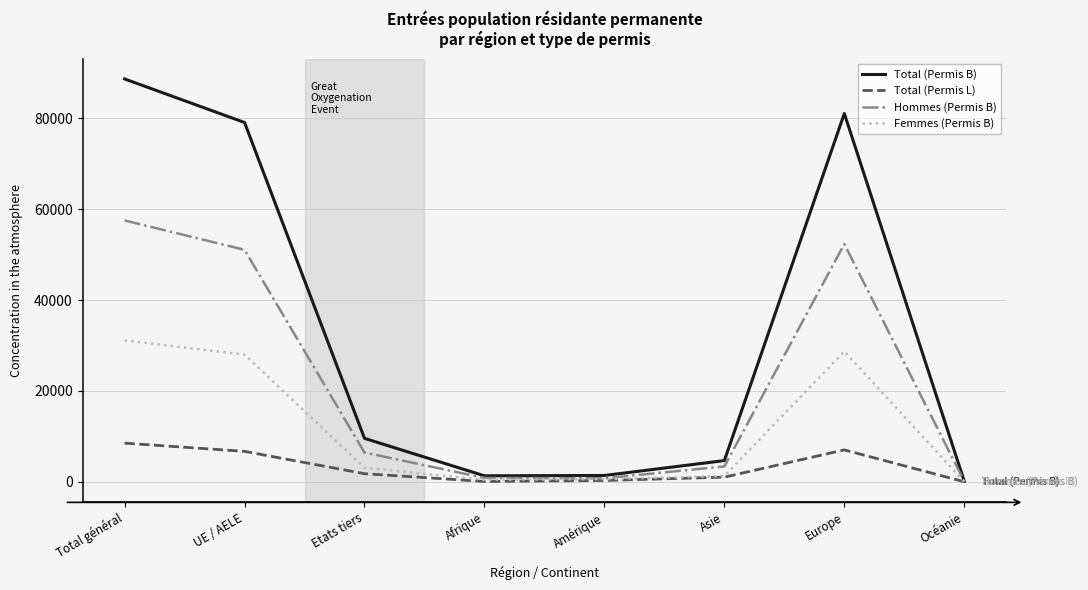

At how many categories does at least one series exceed 73498?

3